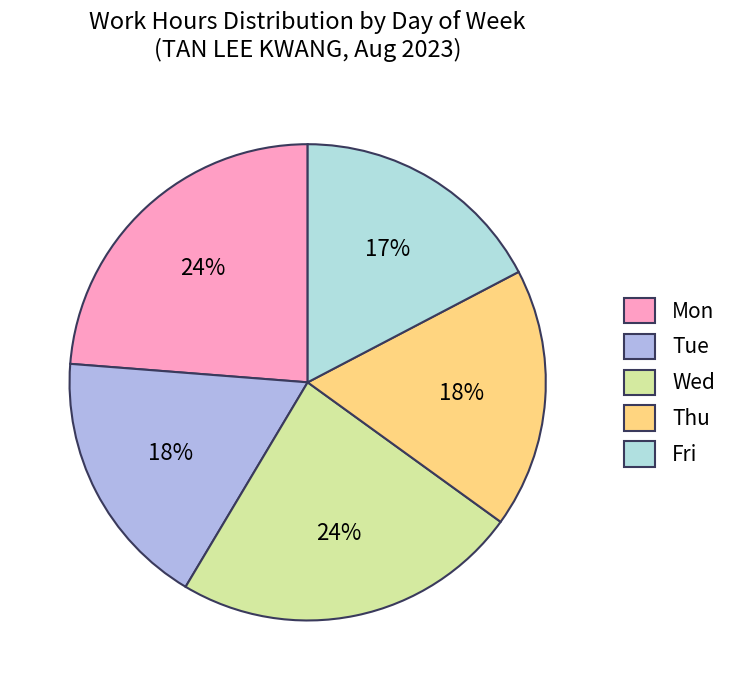

True or false: Wed accounts for 14% of the total.

False